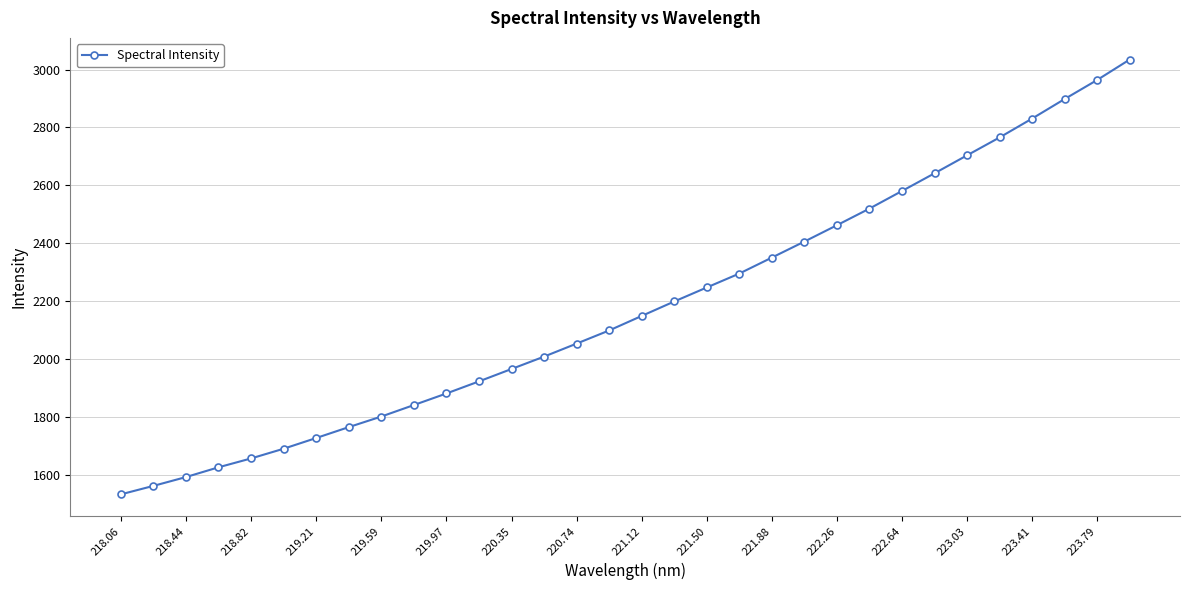

True or false: there are more than 2 points higher than both neighbors.

False